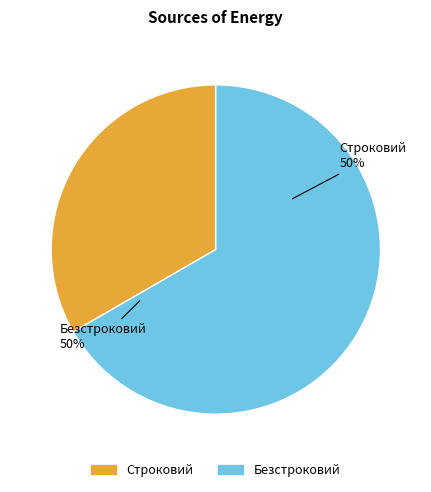

Is Безстроковий the majority of the pie?

Yes